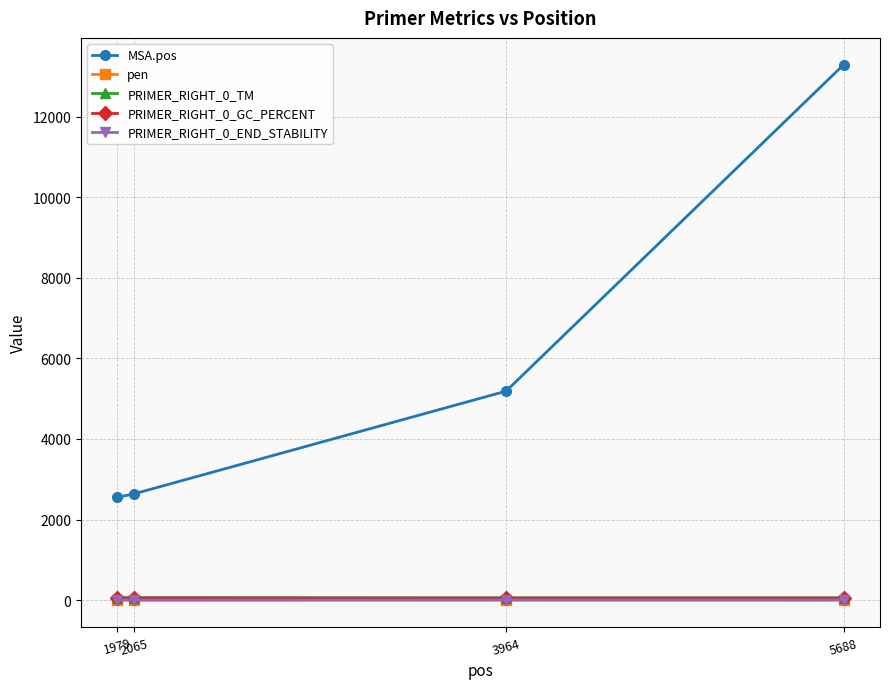

True or false: PRIMER_RIGHT_0_END_STABILITY and MSA.pos intersect in this chart.

False